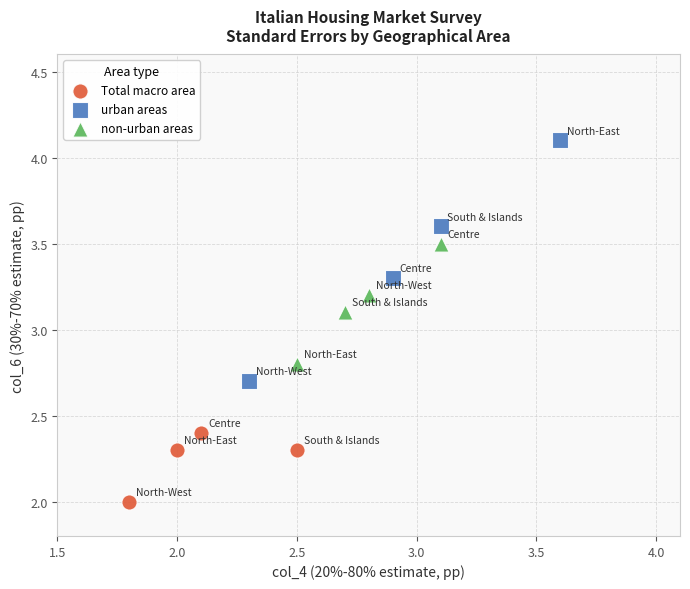

Which series contains the lowest Y value?

Total macro area